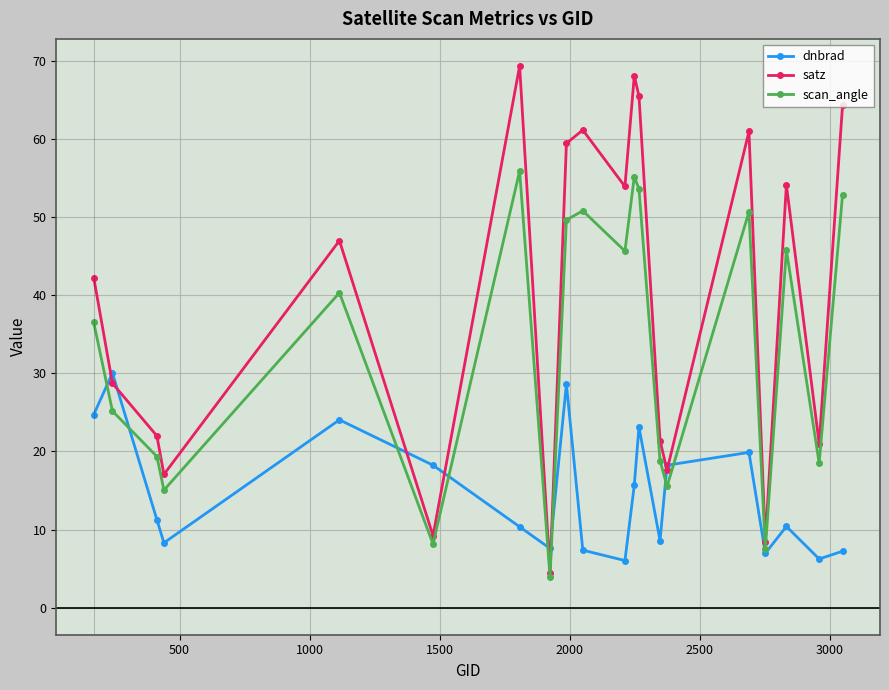

What is the maximum value shown in the chart?

69.4